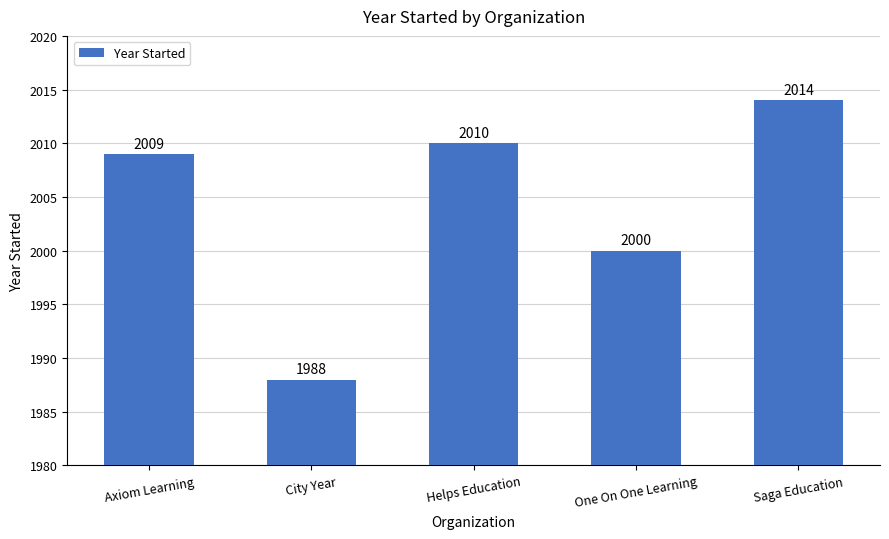

Between Axiom Learning and City Year, which is larger?

Axiom Learning